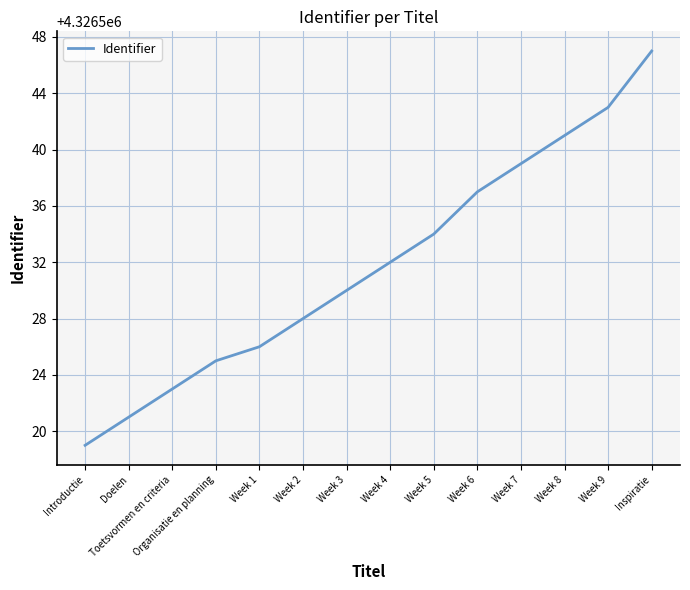

What is the difference between the values at Week 6 and Week 4?

5